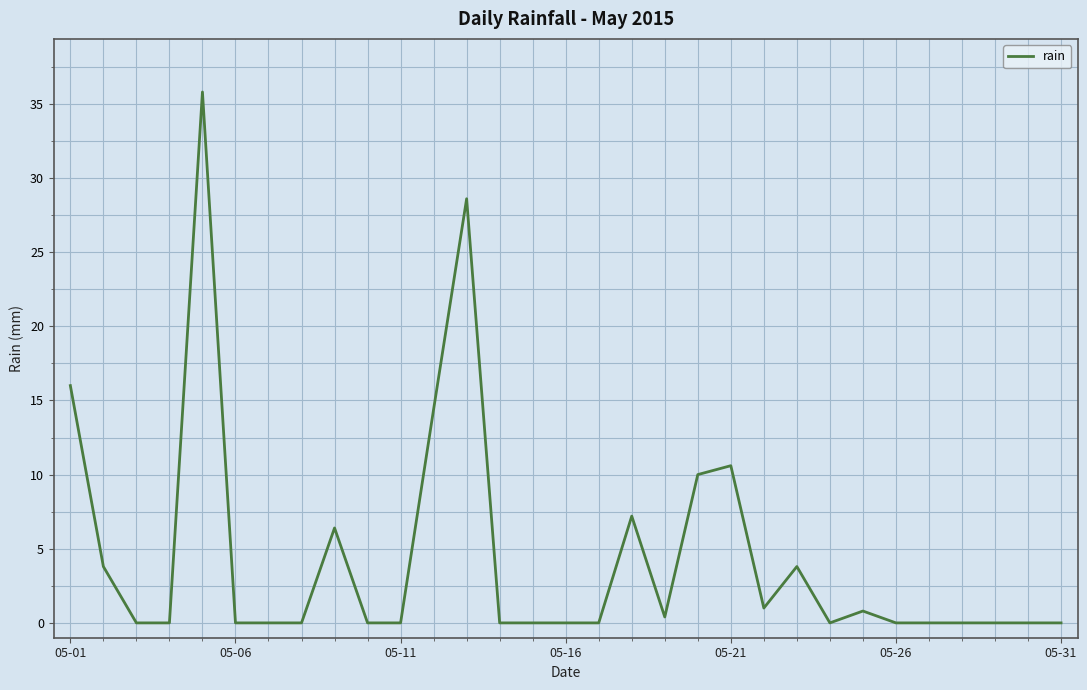

Reading left to right, extract all data points from this chart.

16.0	3.8	0.0	0.0	35.8	0.0	0.0	0.0	6.4	0.0	0.0	14.4	28.6	0.0	0.0	0.0	0.0	7.2	0.4	10.0	10.6	1.0	3.8	0.0	0.8	0.0	0.0	0.0	0.0	0.0	0.0